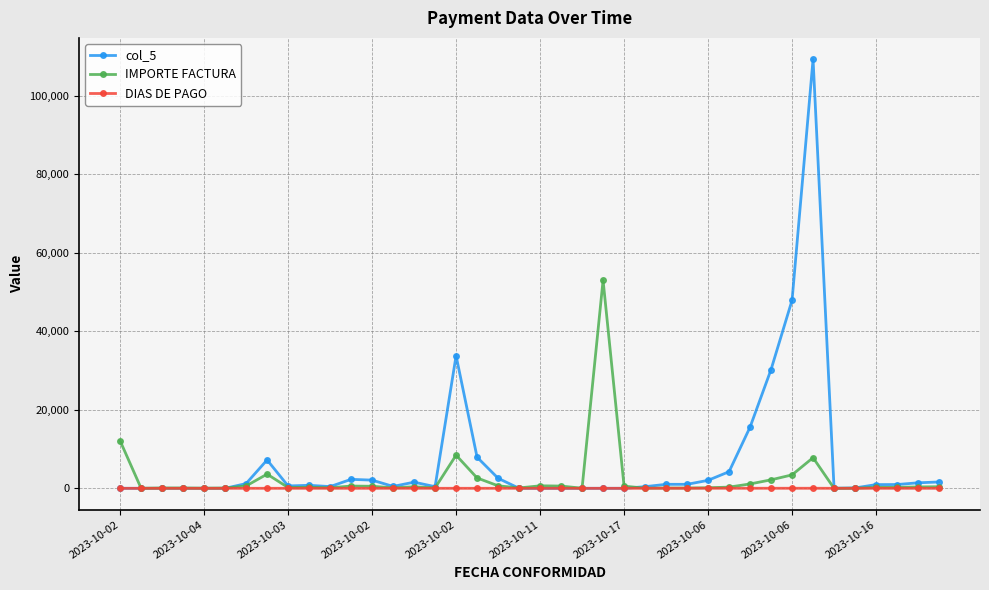

What is the value of the col_5 point at the 19th from the left?

2564.4